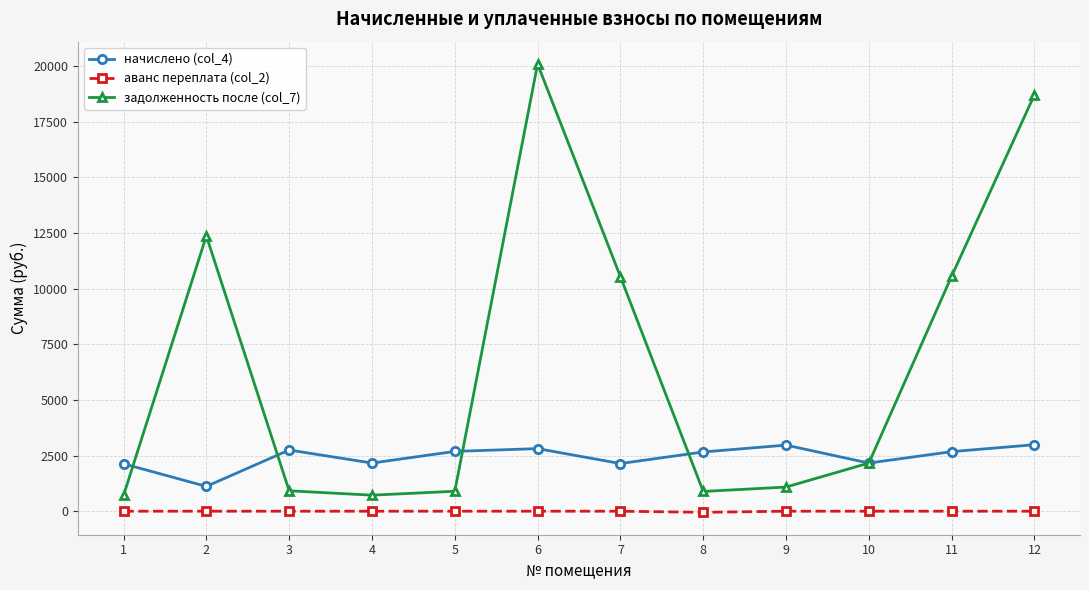

Is it true that задолженность после (col_7) equals 3529.9 at 10?

False